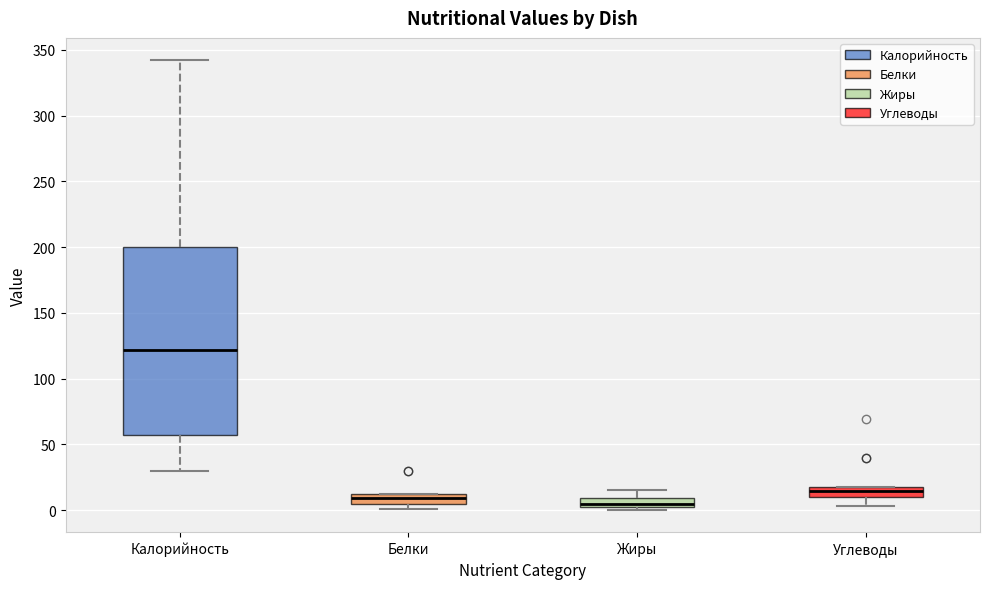

Which box's median line is the highest?

Калорийность